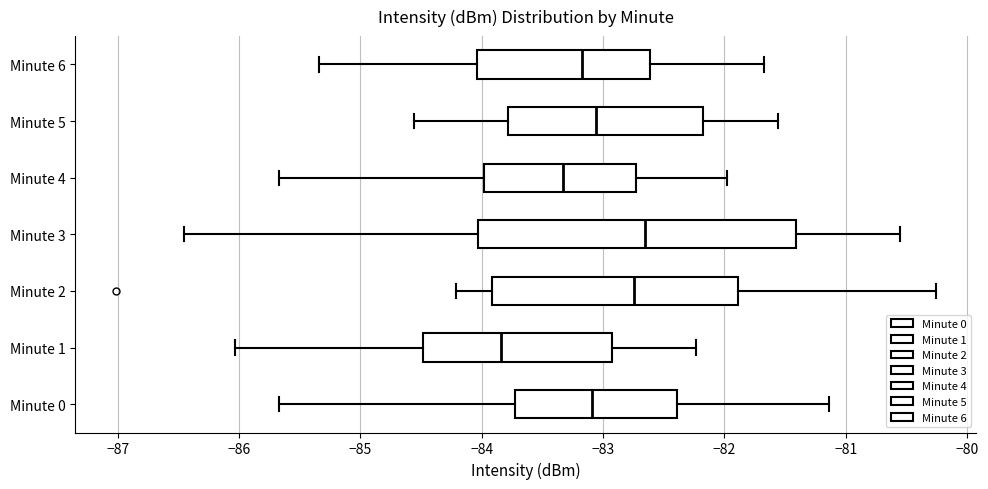

Which box is the widest, from its left edge to its right edge?

Minute 3